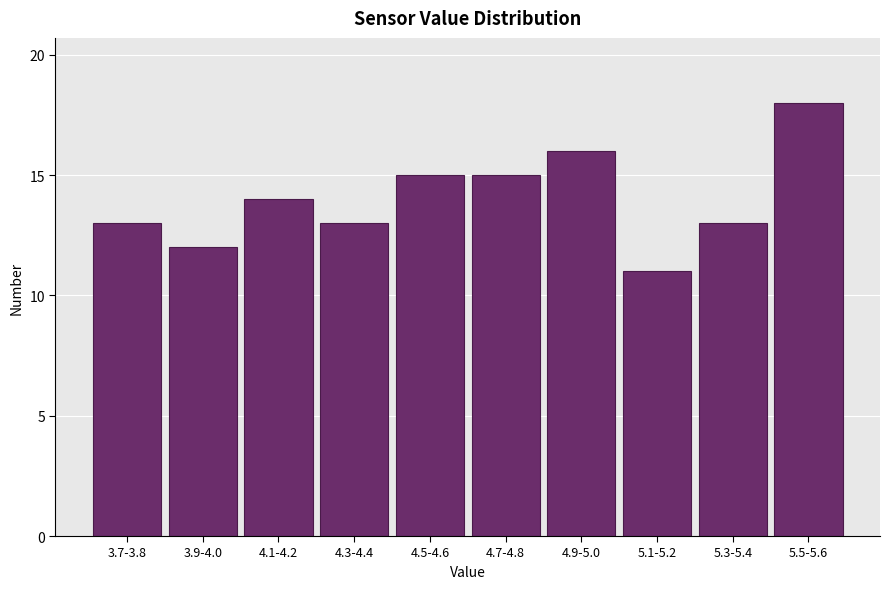

Reading right to left, transcribe all the data shown in this chart.

5.5-5.6=18	5.3-5.4=13	5.1-5.2=11	4.9-5.0=16	4.7-4.8=15	4.5-4.6=15	4.3-4.4=13	4.1-4.2=14	3.9-4.0=12	3.7-3.8=13